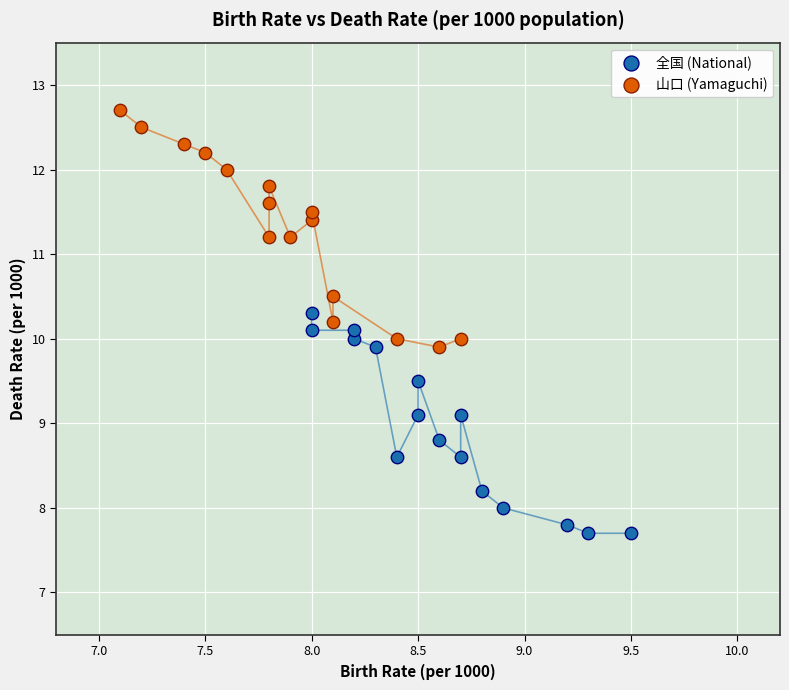

Which series contains the lowest Y value?

全国 (National)